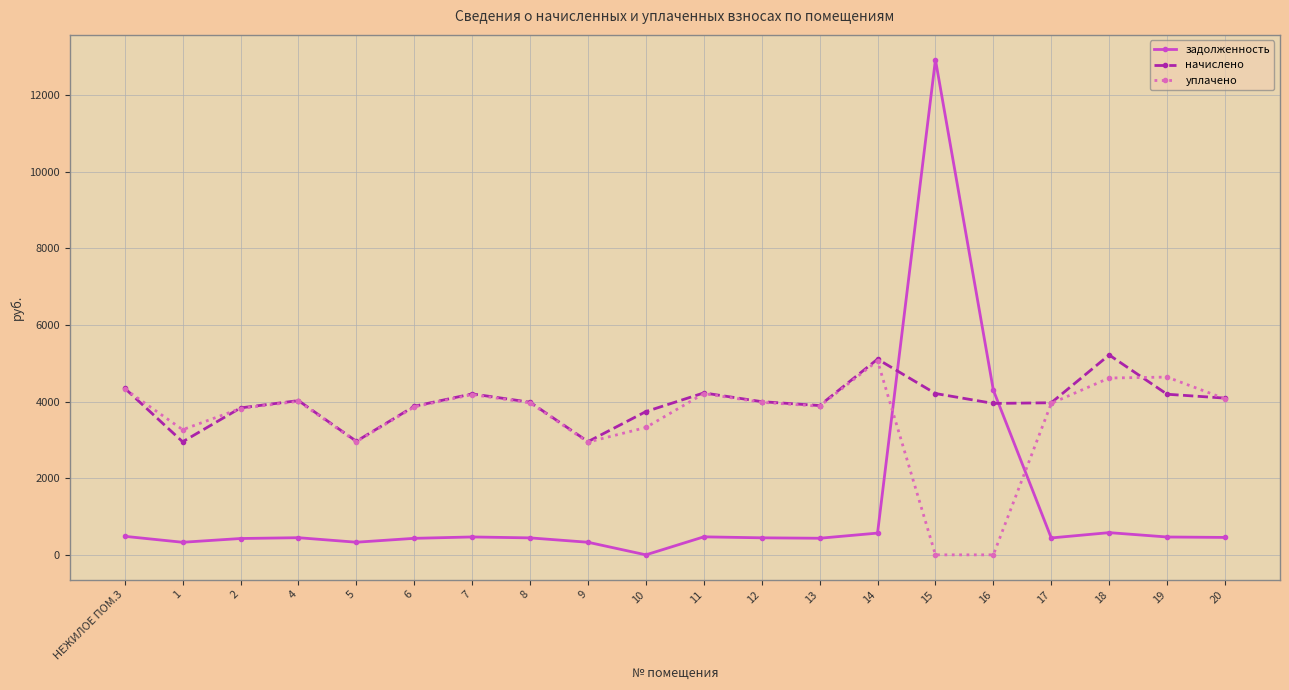

True or false: начислено has more than 2 points higher than both neighbors.

True